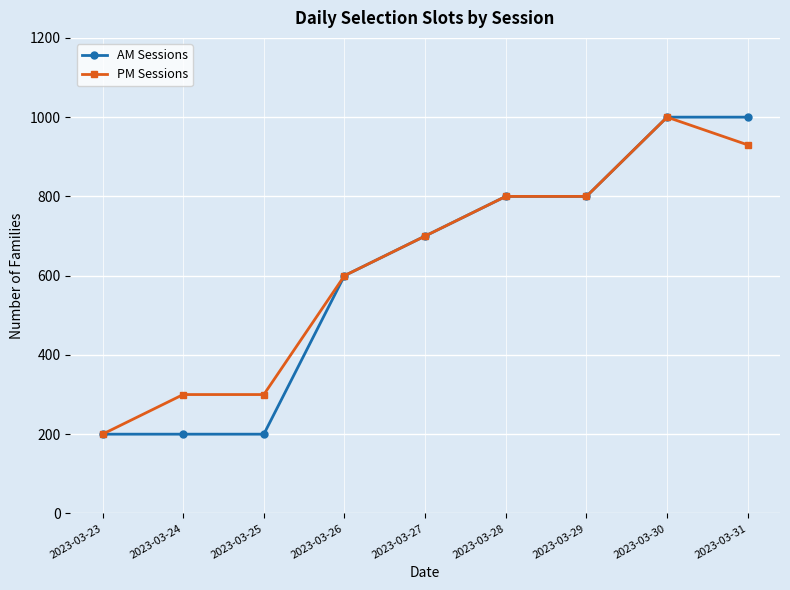

What are all the series names shown in the legend?

AM Sessions, PM Sessions